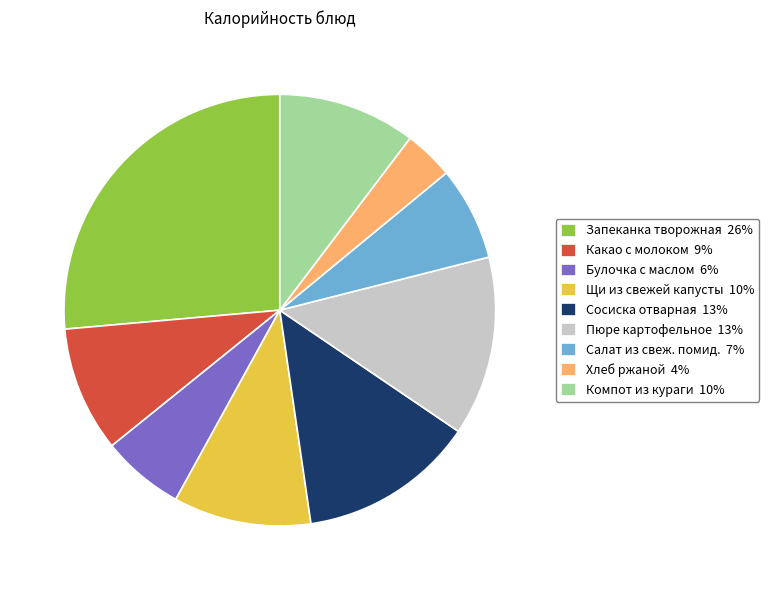

Between Какао с молоком 9% and Булочка с маслом 6%, which is larger?

Какао с молоком 9%